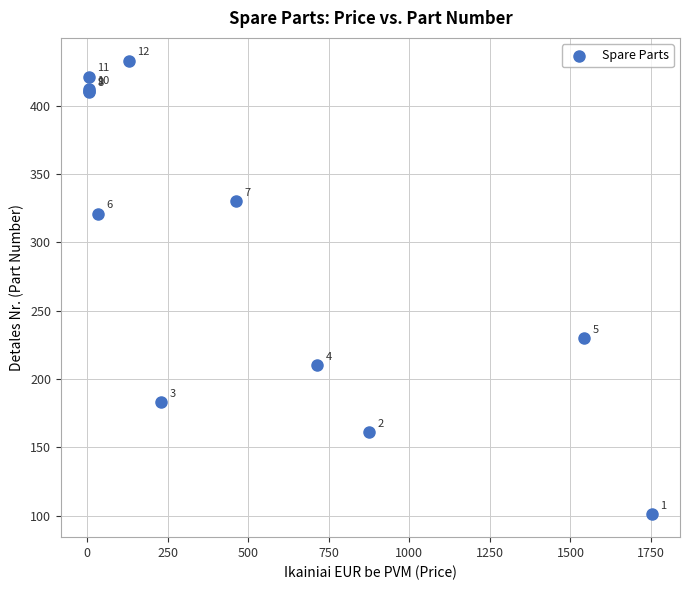

What Y value in the scatter plot is closest to 267?

230